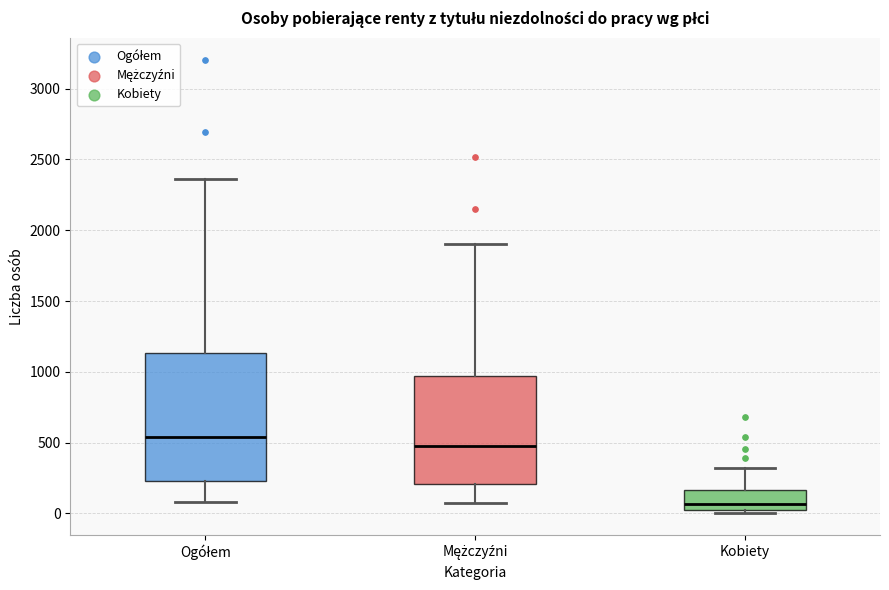

Reading left to right, read every box against the y-axis: the position of its median line, the range the box covers, and the ends of its whiskers. The values are not printed on the chart, so give them approximately, as read against the axis.

Ogółem: median 550, box 250 to 1150, whiskers 100 to 2350
Mężczyźni: median 450, box 200 to 950, whiskers 50 to 1900
Kobiety: median 50, box 0 to 150, whiskers 0 (just below the box's lower edge) to 300